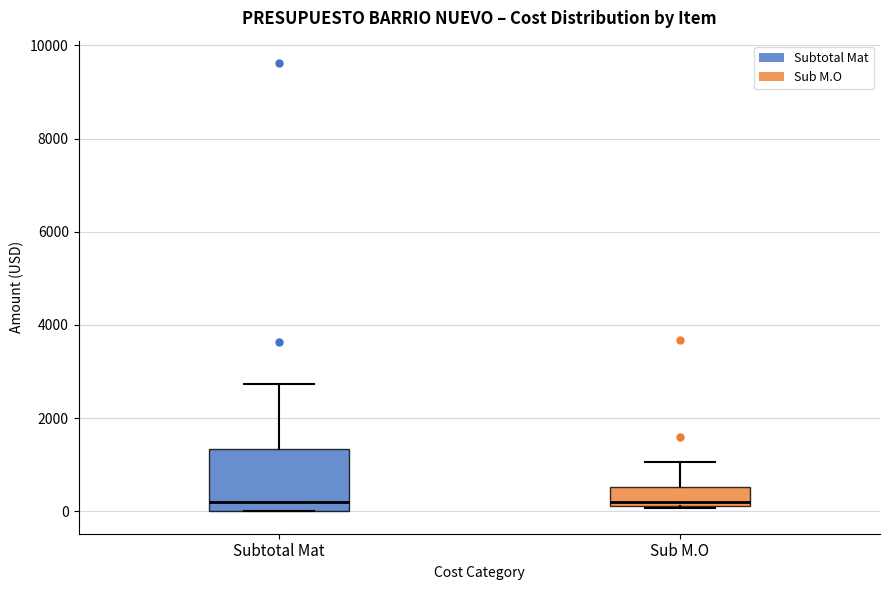

Which box is the tallest, from its lower edge to its upper edge?

Subtotal Mat